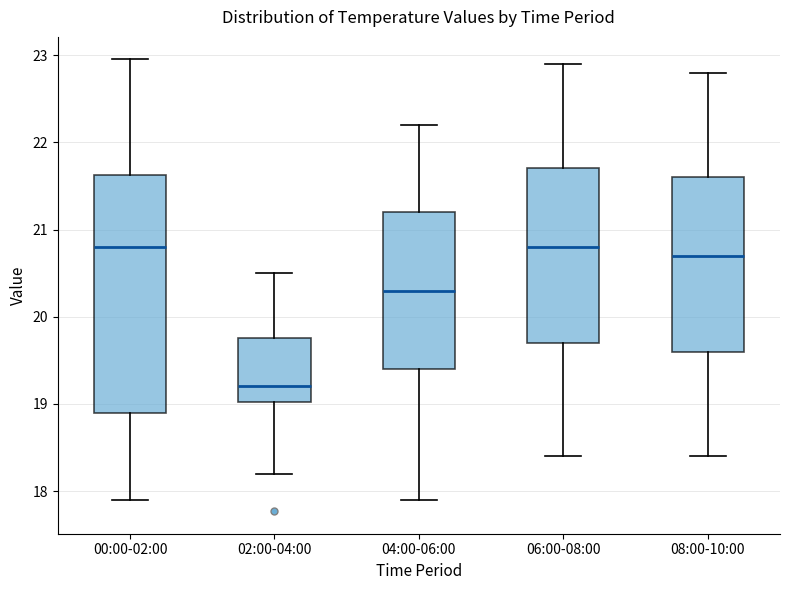

Which box has the lowest median line?

02:00-04:00